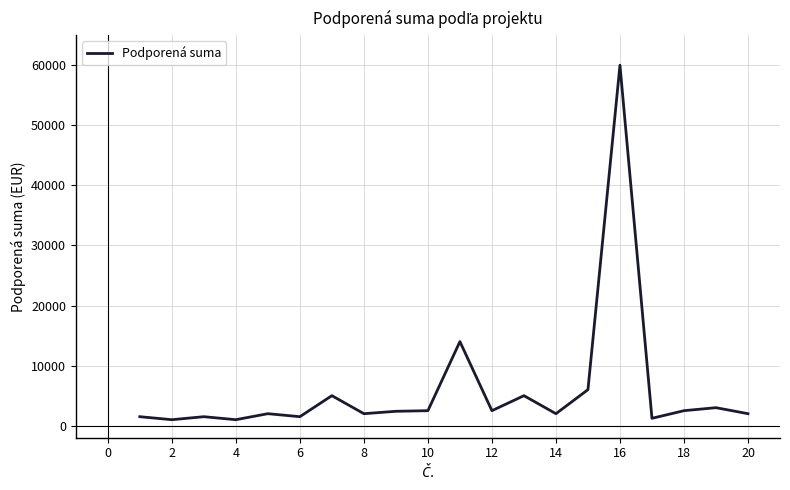

What is the difference between the maximum and minimum values?

59000